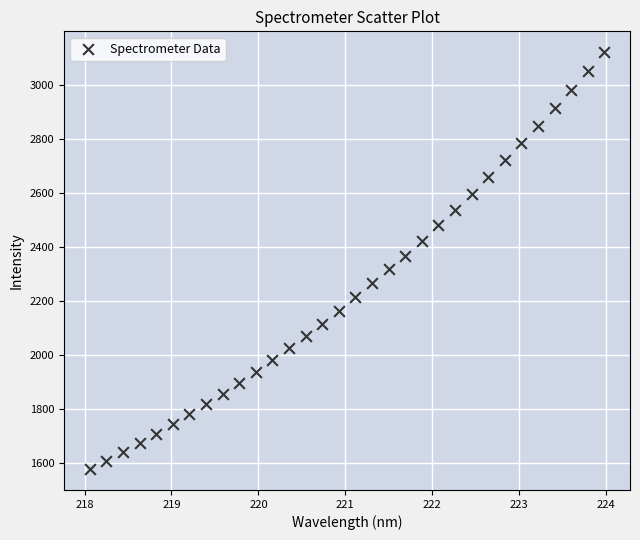

What is the range of Y values (max minus min)?

1543.2